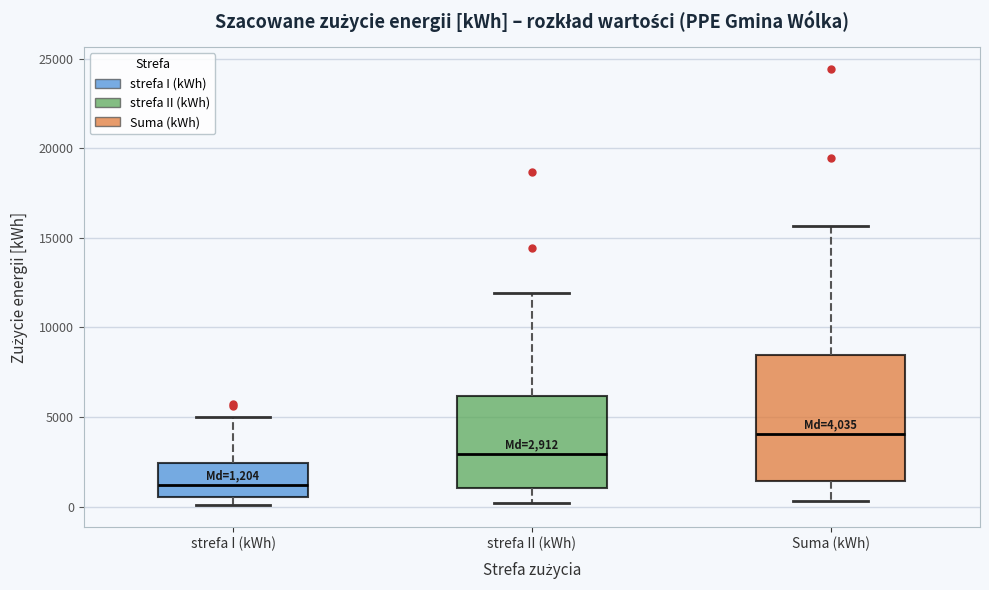

Which box's median line is the lowest?

strefa I (kWh)